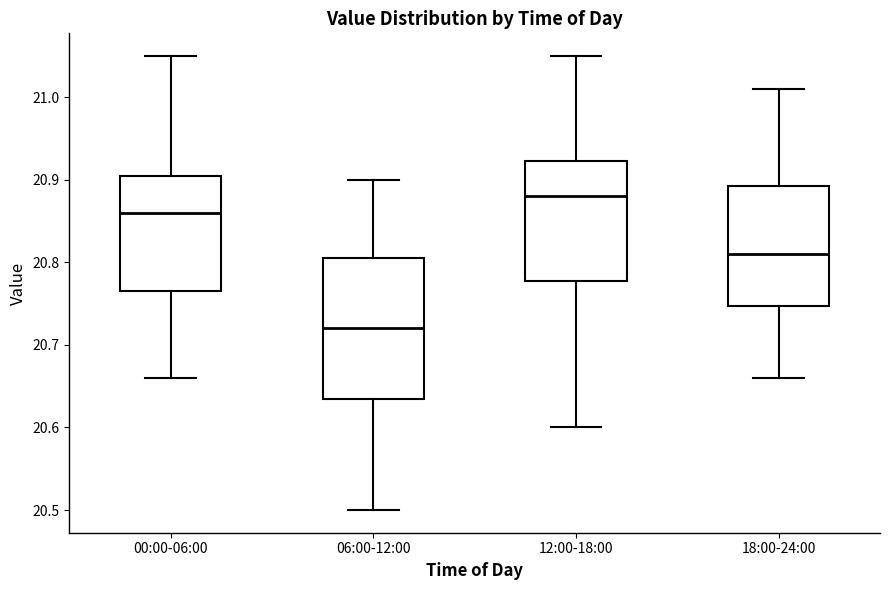

Which box's median line is the lowest?

06:00-12:00